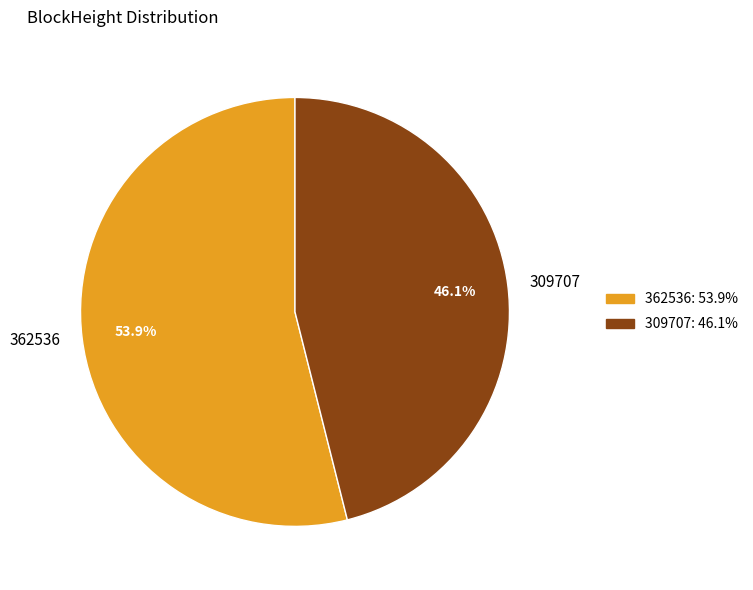

Between 309707 and 362536, which is larger?

362536